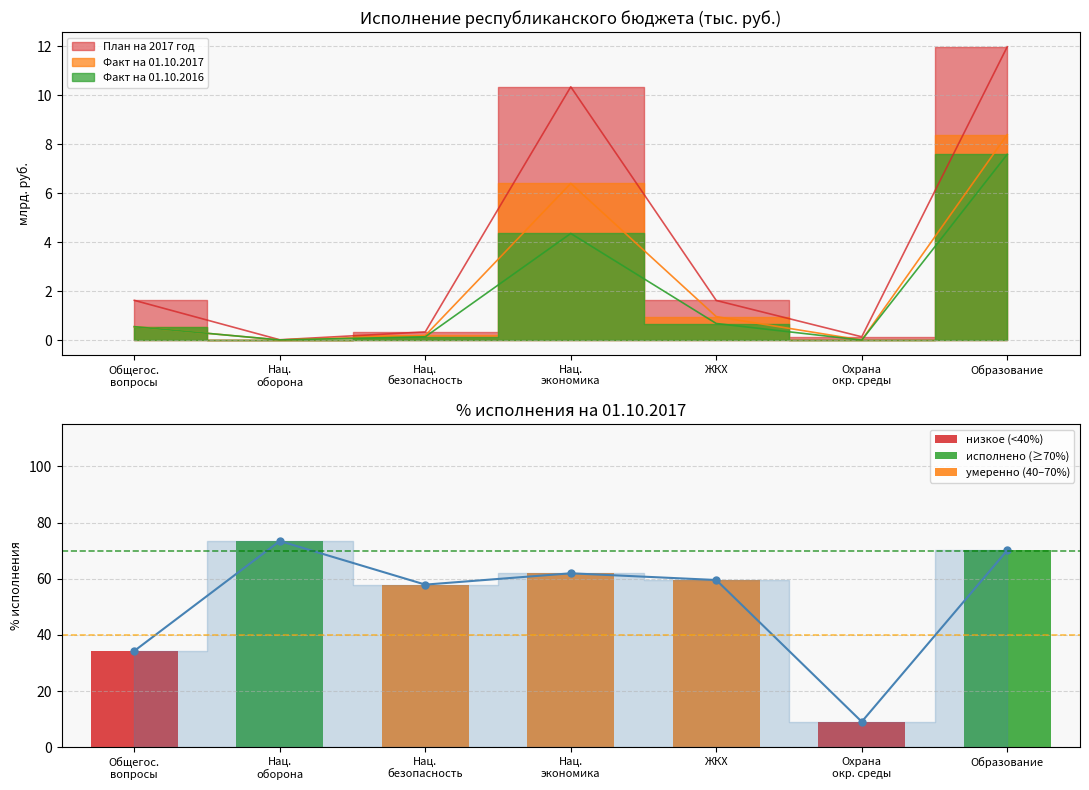

What is the difference between the second highest and minimum values in the Факт на 01.10.2017 series?

6.4